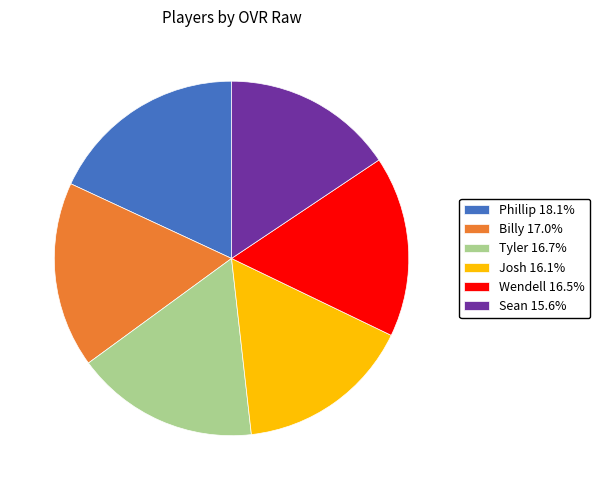

True or false: Wendell accounts for 17% of the total.

True